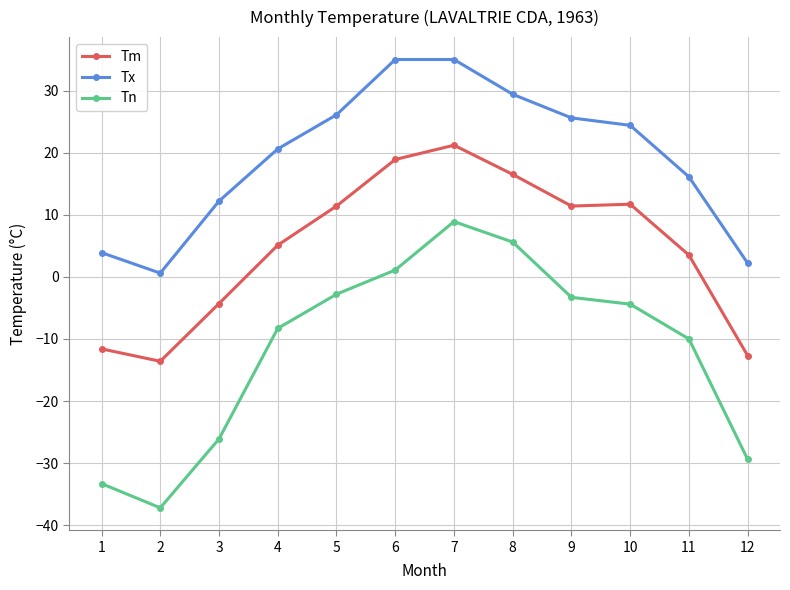

True or false: Tm and Tx intersect in this chart.

False